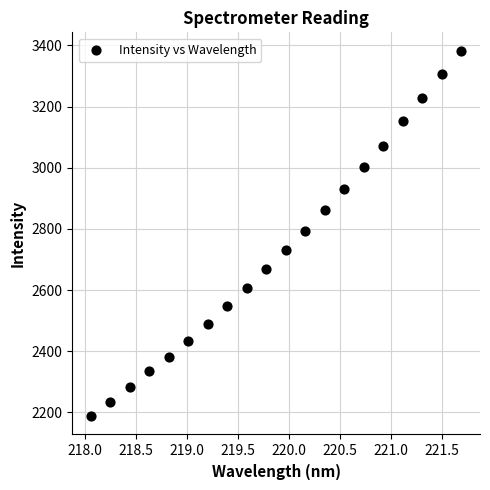

What is the range of X values (max minus min)?

3.6